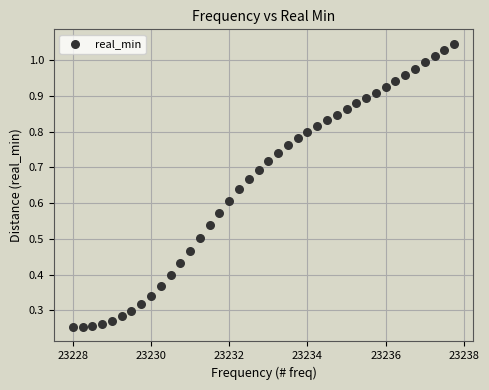

What is the range of X values (max minus min)?

9.8